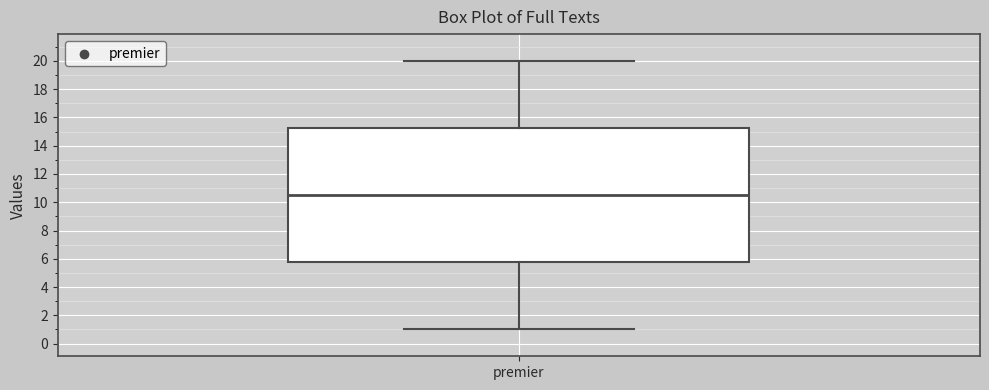

Transcribe this box plot: give where the median line is, the range the box spans, and where the two whiskers end, as read against the y-axis. The values are not printed on the chart, so give them approximately, as read against the axis.

median 10.6, box 5.8 to 15.2, whiskers 1.0 to 20.0